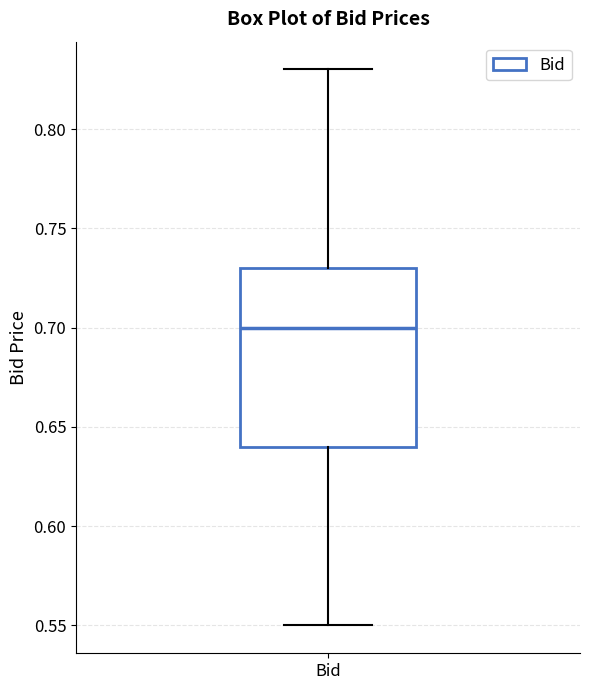

Read this box plot against the y-axis: the position of the median line, the range covered by the box, and the ends of both whiskers. The values are not printed on the chart, so give them approximately, as read against the axis.

median 0.70, box 0.64 to 0.73, whiskers 0.55 to 0.83